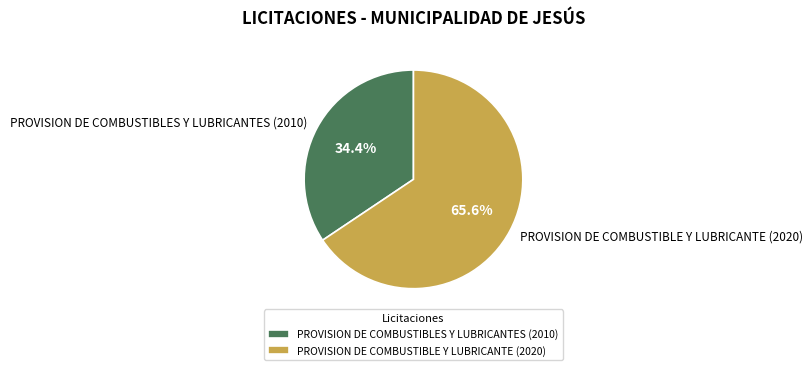

The PROVISION DE COMBUSTIBLES Y LUBRICANTES (2010) slice represents 42% of the pie. True or false?

False